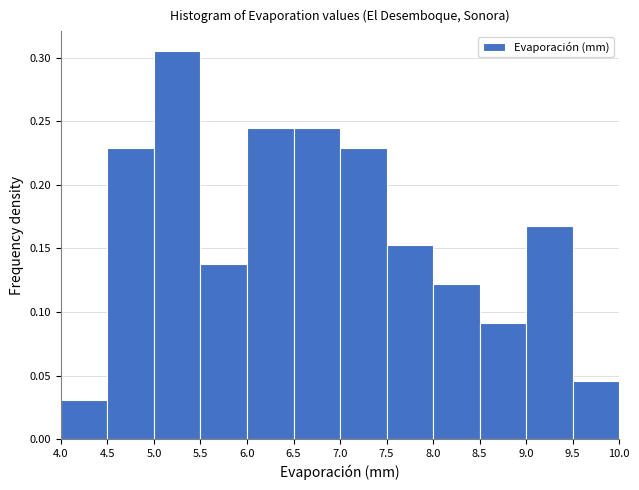

How tall is the bar that spans 5.5 to 6.0 on the x-axis? The values are not printed on the chart, so give them approximately, as read against the axis.

0.135